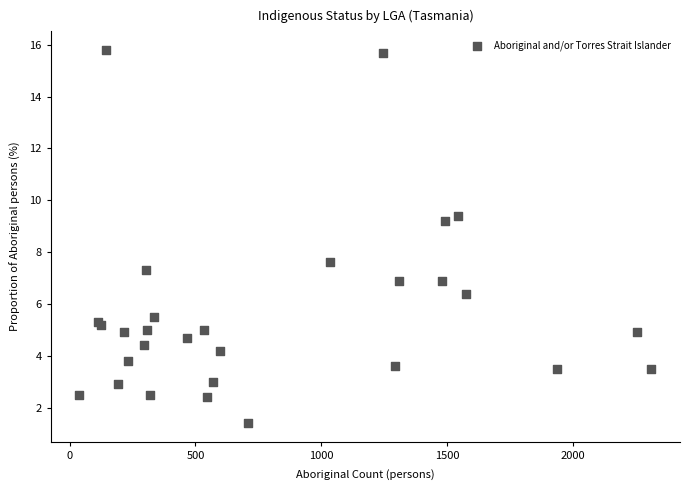

What Y value in the scatter plot is closest to 8?

7.6